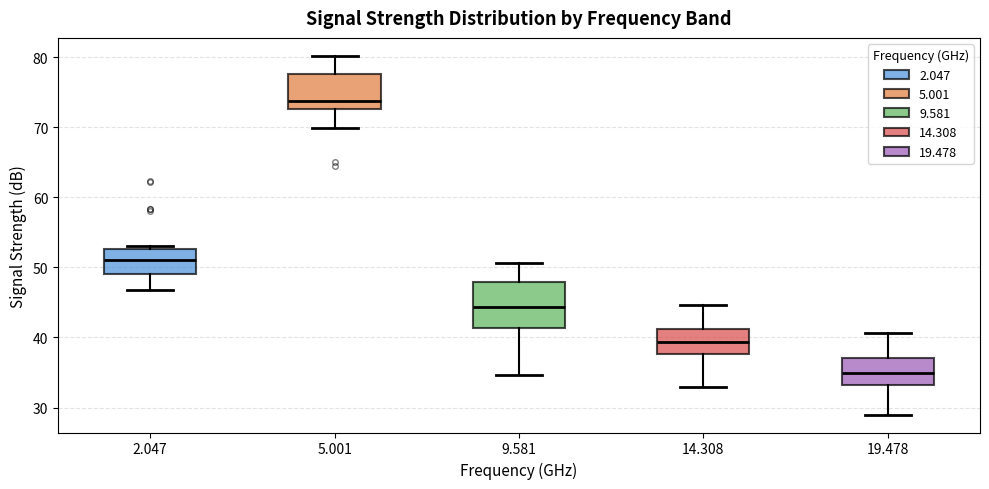

Which box's median line is the highest?

5.001